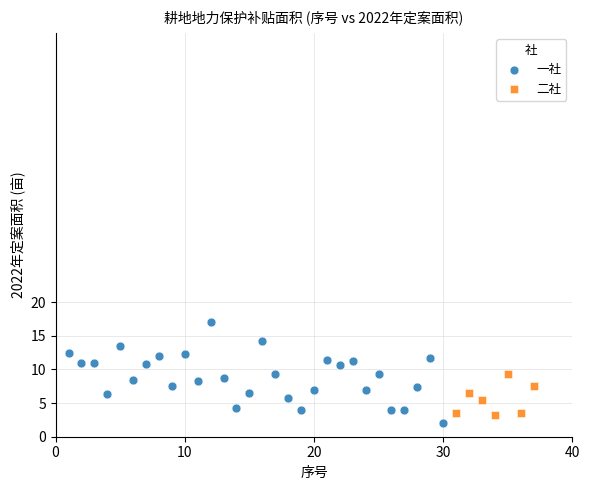

Which series reaches the maximum Y coordinate?

一社